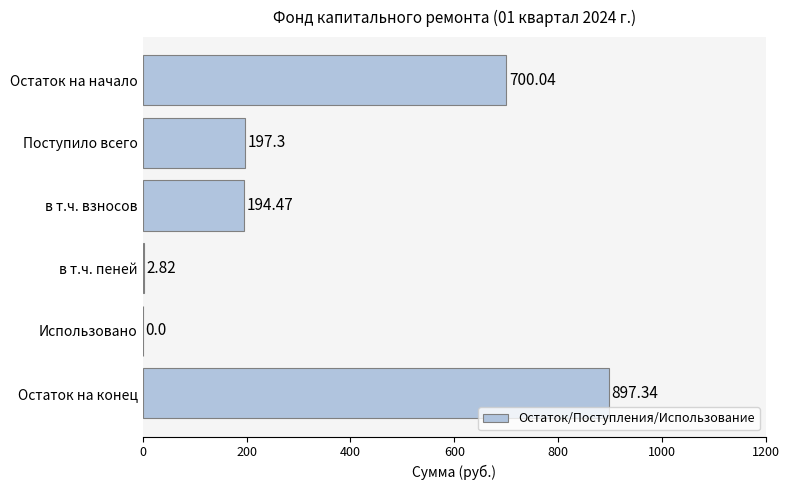

What is the change in value from Остаток на начало to Поступило всего?

-502.7